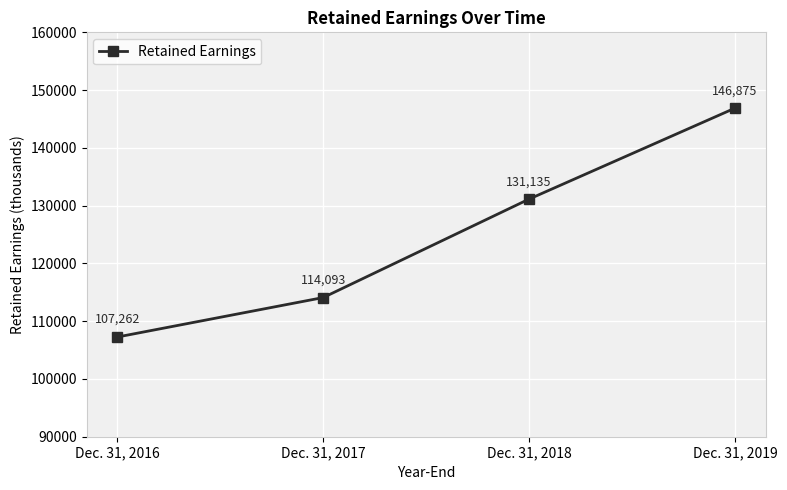

What is the ratio of the value at Dec. 31, 2018 to the value at Dec. 31, 2017?

1.1